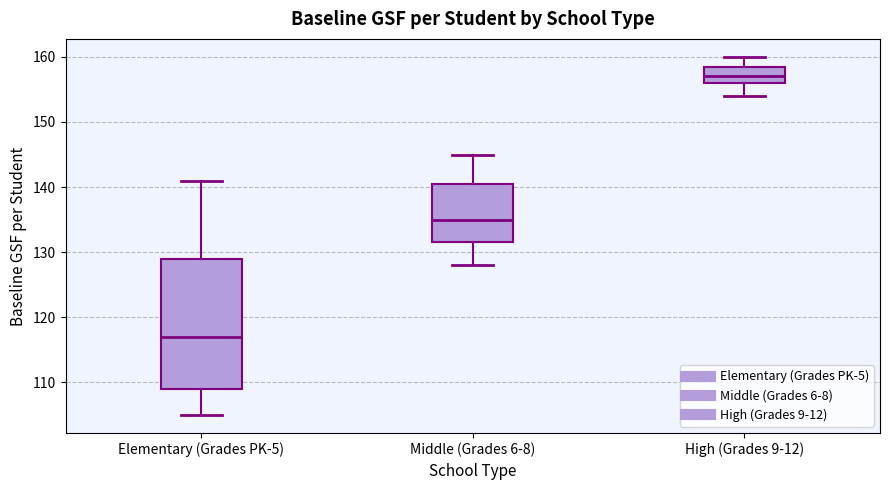

Where is the upper edge of the box for Elementary (Grades PK-5) on the y-axis? The values are not printed on the chart, so give them approximately, as read against the axis.

129